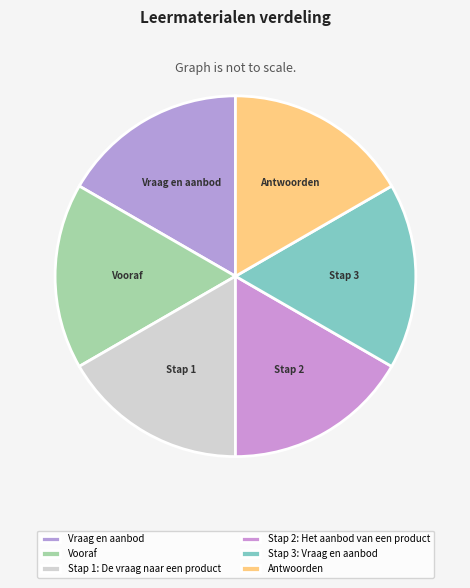

Is it true that Stap 3 is 23% of the pie?

False